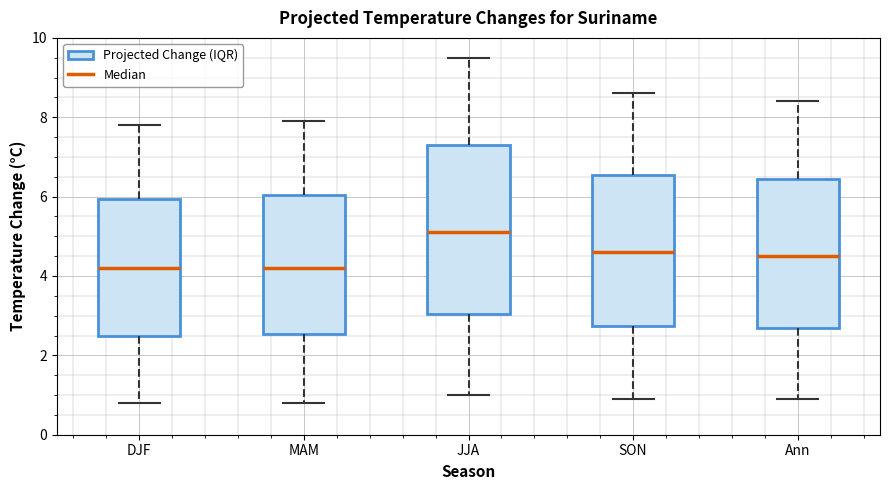

Reading left to right, transcribe this box plot: for each box, give where its median line is, the range the box spans, and where its two whiskers end, as read against the y-axis. The values are not printed on the chart, so give them approximately, as read against the axis.

DJF: median 4.2, box 2.6 to 6.0, whiskers 0.8 to 7.8
MAM: median 4.2, box 2.6 to 6.0, whiskers 0.8 to 8.0
JJA: median 5.2, box 3.0 to 7.4, whiskers 1.0 to 9.6
SON: median 4.6, box 2.8 to 6.6, whiskers 1.0 to 8.6
Ann: median 4.6, box 2.8 to 6.4, whiskers 1.0 to 8.4